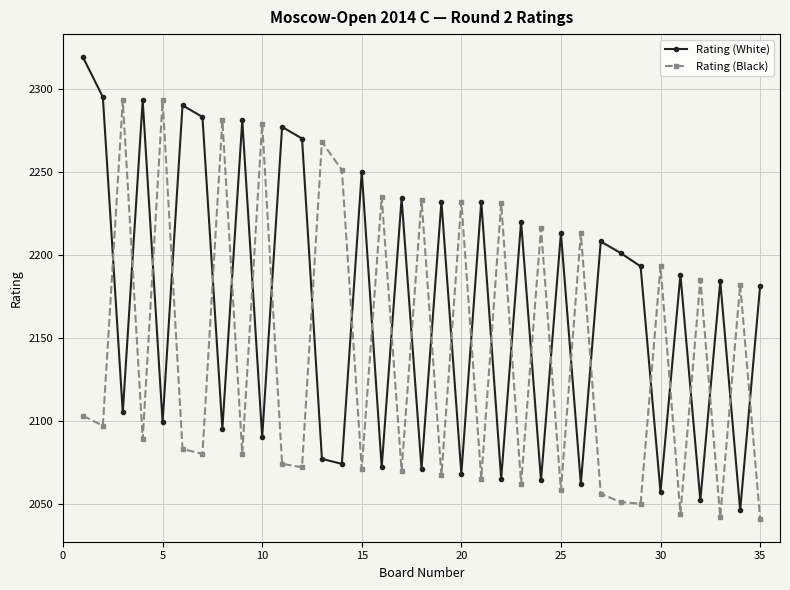

Which series has the largest range (max minus min)?

Rating (White)